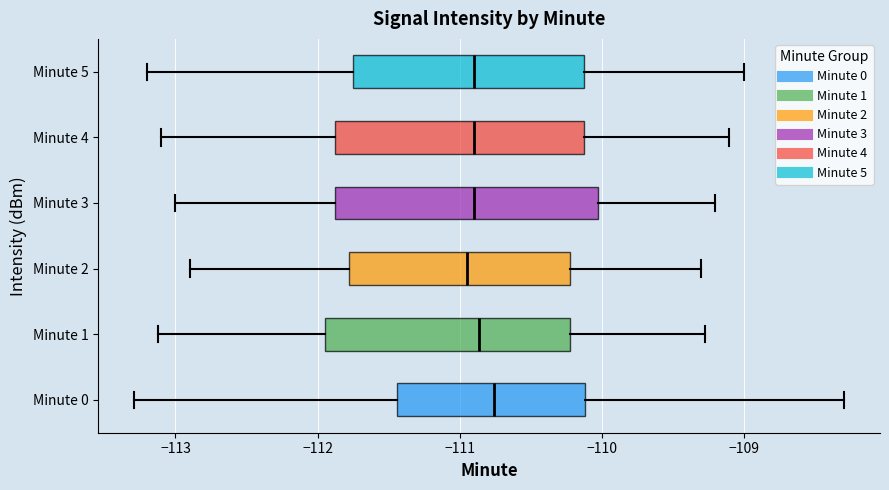

Reading bottom to top, read every box against the x-axis: the position of its median line, the range the box covers, and the ends of its whiskers. The values are not printed on the chart, so give them approximately, as read against the axis.

Minute 0: median -110.8, box -111.4 to -110.1, whiskers -113.3 to -108.3
Minute 1: median -110.9, box -111.9 to -110.2, whiskers -113.1 to -109.3
Minute 2: median -110.9, box -111.8 to -110.2, whiskers -112.9 to -109.3
Minute 3: median -110.9, box -111.9 to -110.0, whiskers -113.0 to -109.2
Minute 4: median -110.9, box -111.9 to -110.1, whiskers -113.1 to -109.1
Minute 5: median -110.9, box -111.7 to -110.1, whiskers -113.2 to -109.0